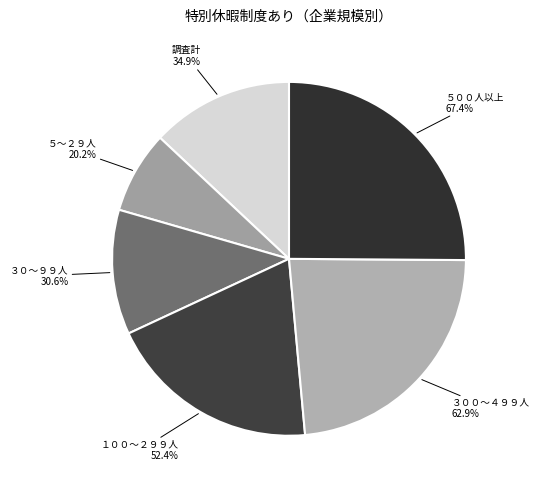

How many slices are in this pie chart?

6